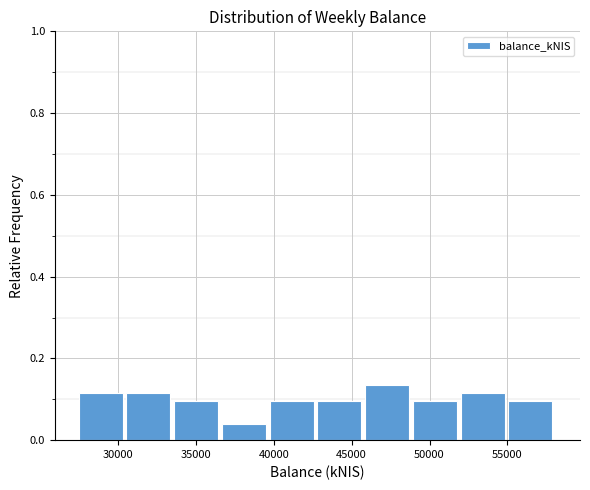

Reading left to right, list every bar in this chart as the range it spans on the x-axis followed by its height. Neither the bar edges nor the heights are printed on the chart, so give them approximately, as read against the axes.

27500 to 30500: 0.12
30500 to 33500: 0.12
33500 to 36500: 0.10
36500 to 39500: 0.04
39500 to 43000: 0.10
43000 to 46000: 0.10
46000 to 49000: 0.14
49000 to 52000: 0.10
52000 to 55000: 0.12
55000 to 58000: 0.10